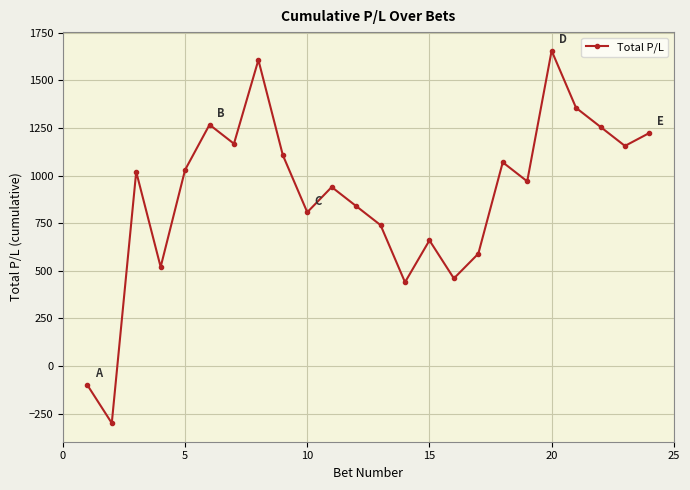

True or false: there are more than 2 points higher than both neighbors.

True